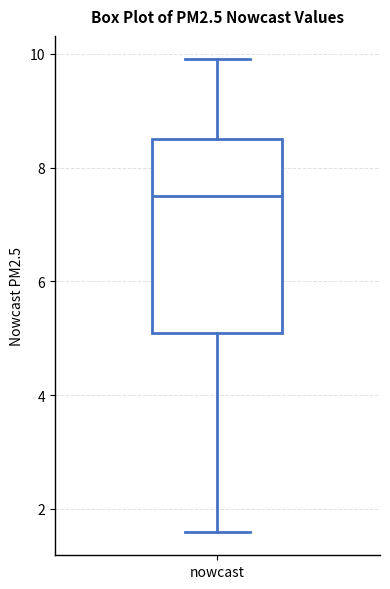

Read this box plot against the y-axis: the position of the median line, the range covered by the box, and the ends of both whiskers. The values are not printed on the chart, so give them approximately, as read against the axis.

median 7.6, box 5.2 to 8.6, whiskers 1.6 to 10.0